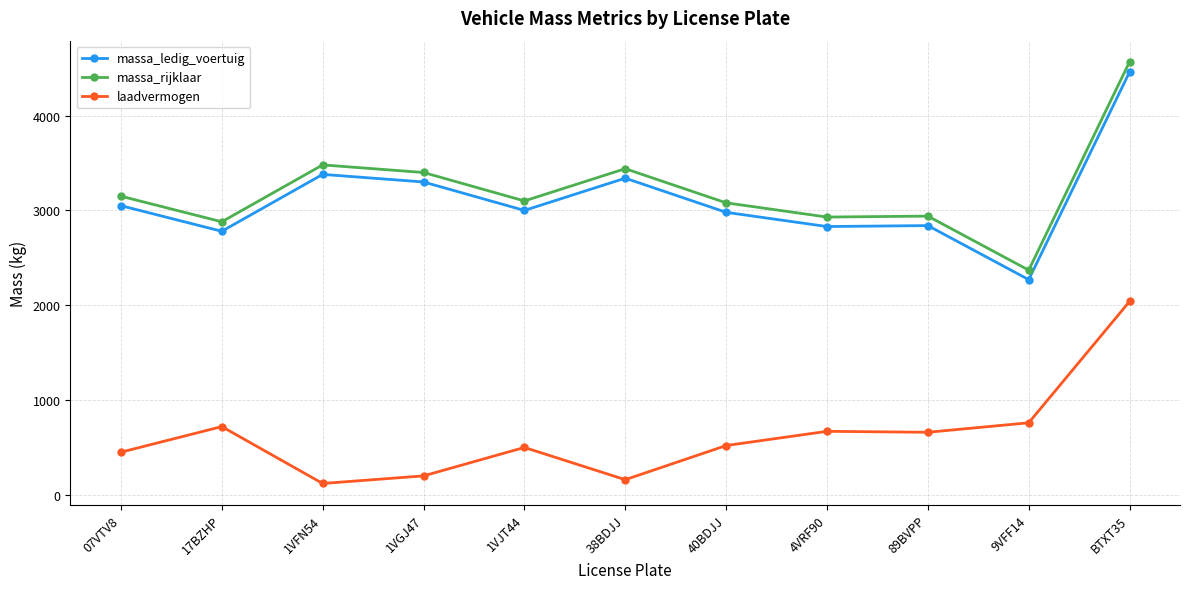

Does the chart display data point markers on the line(s)?

Yes